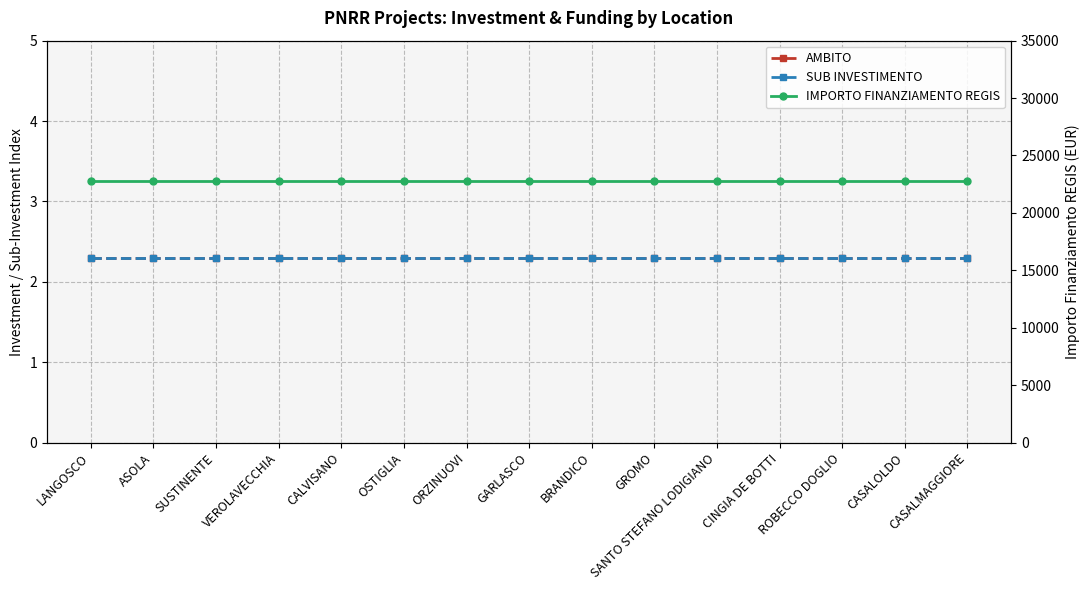

True or false: AMBITO and SUB INVESTIMENTO cross at least once.

False